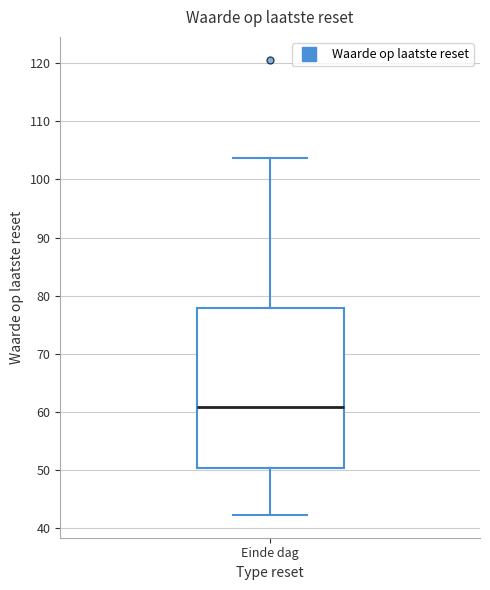

Transcribe this box plot: give where the median line is, the range the box spans, and where the two whiskers end, as read against the y-axis. The values are not printed on the chart, so give them approximately, as read against the axis.

median 61, box 50 to 78, whiskers 42 to 104